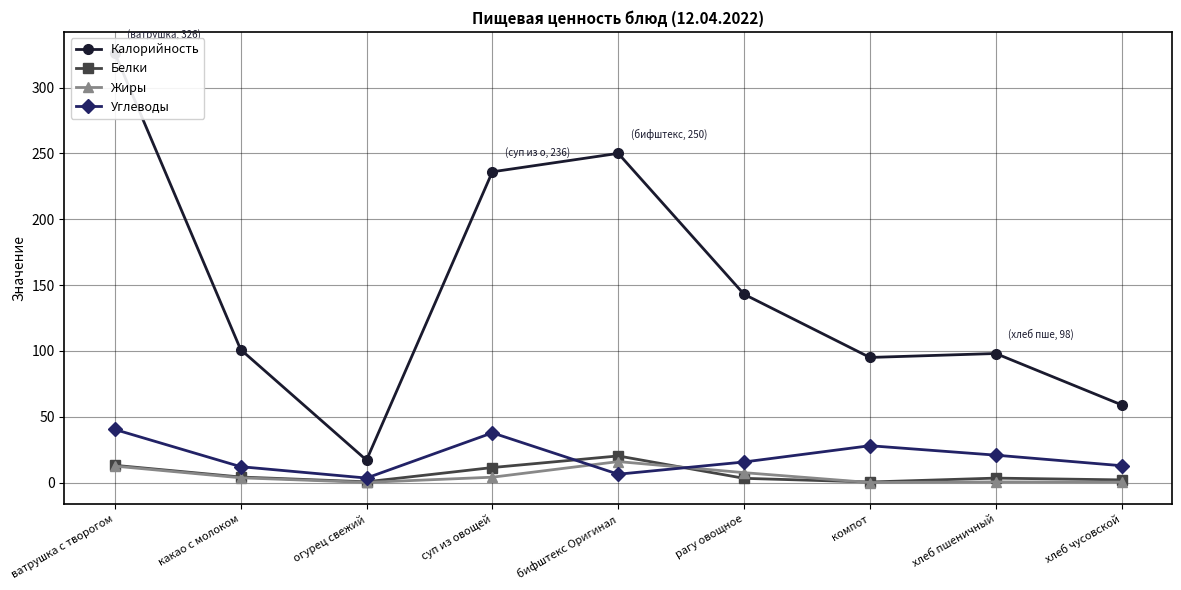

Which series has the largest total across all categories?

Калорийность